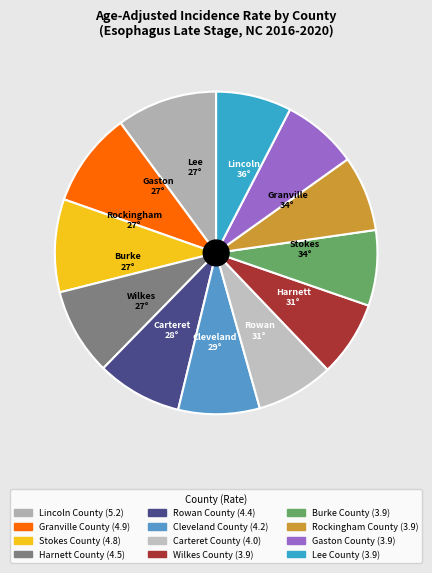

What is the ratio of the value at Rockingham County to the value at Granville County?

0.8